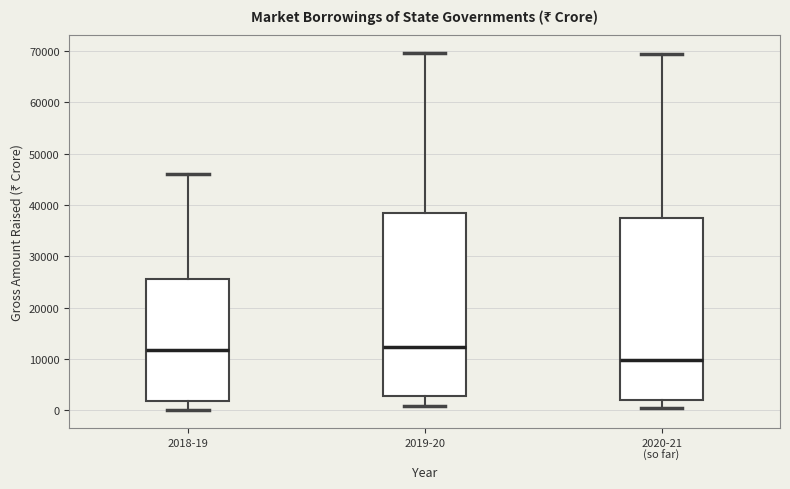

Which box's median line is the lowest?

2020-21 (so far)